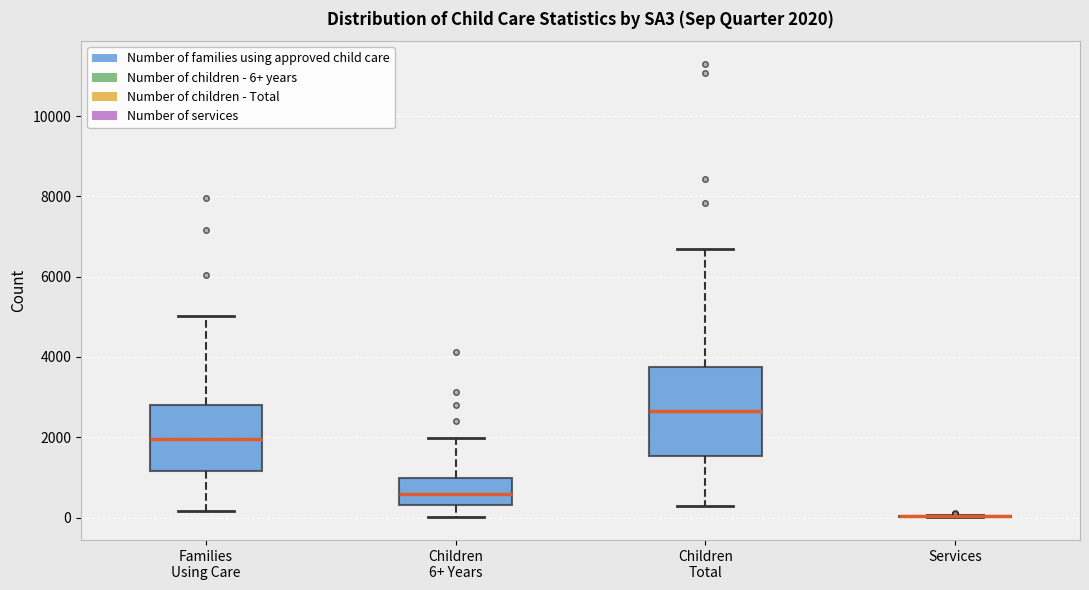

Comparing the boxes themselves (not the whiskers), which one is the tallest?

Children Total